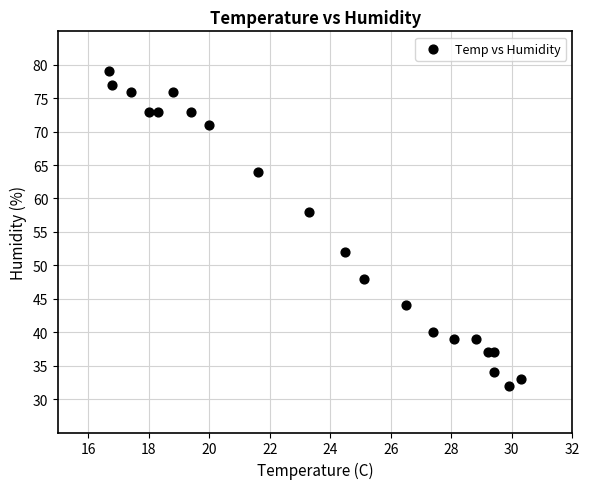

What is the range of Y values (max minus min)?

47